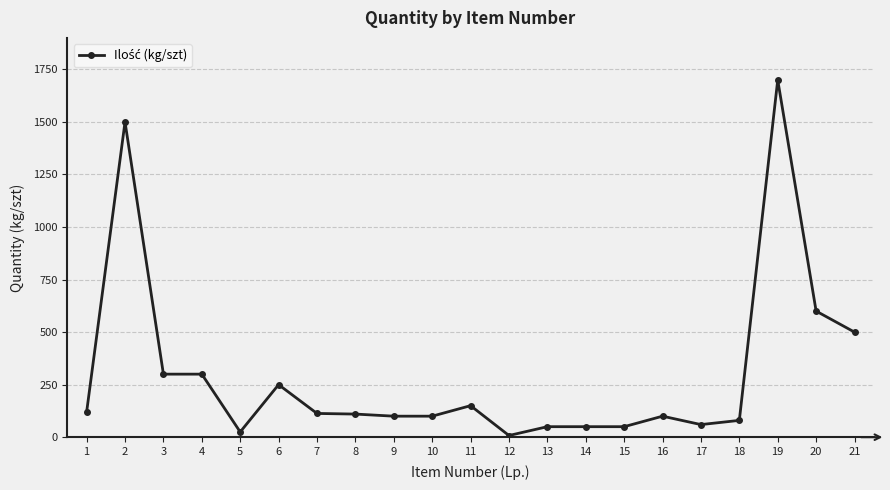

True or false: there are more than 1 points higher than both neighbors.

True